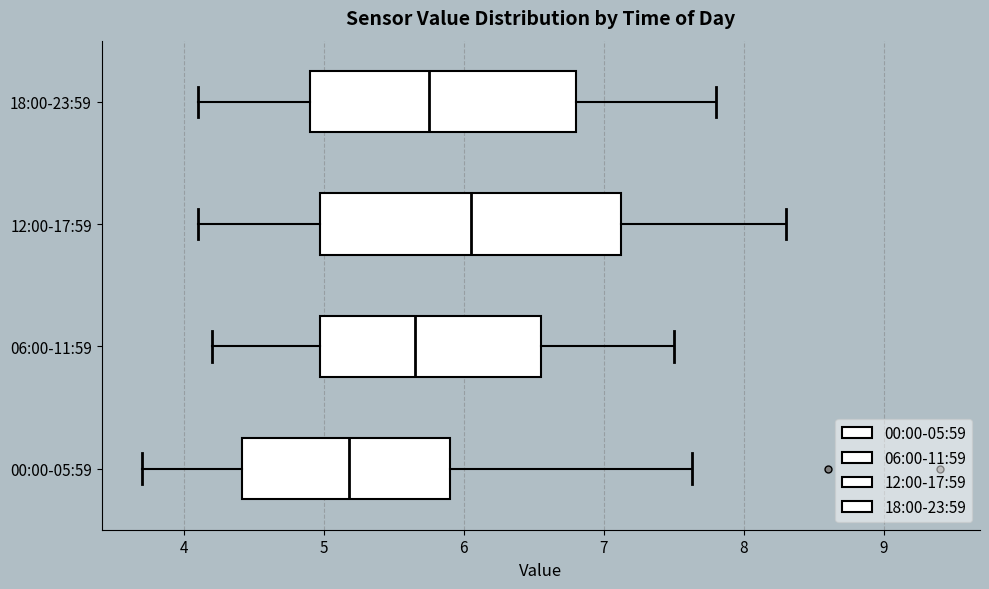

Reading bottom to top, read every box against the x-axis: the position of its median line, the range the box covers, and the ends of its whiskers. The values are not printed on the chart, so give them approximately, as read against the axis.

00:00-05:59: median 5.2, box 4.4 to 5.9, whiskers 3.7 to 7.6
06:00-11:59: median 5.7, box 5.0 to 6.6, whiskers 4.2 to 7.5
12:00-17:59: median 6.1, box 5.0 to 7.1, whiskers 4.1 to 8.3
18:00-23:59: median 5.8, box 4.9 to 6.8, whiskers 4.1 to 7.8